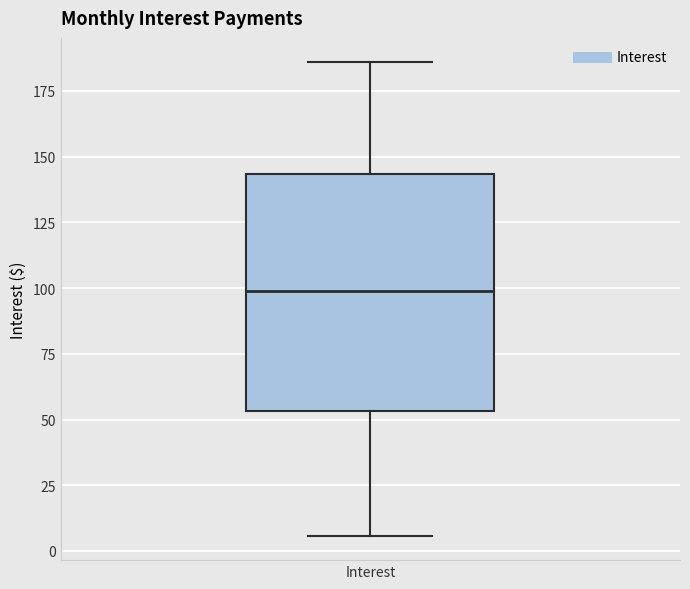

Where does the median line of the box for Interest sit on the y-axis? The values are not printed on the chart, so give them approximately, as read against the axis.

100